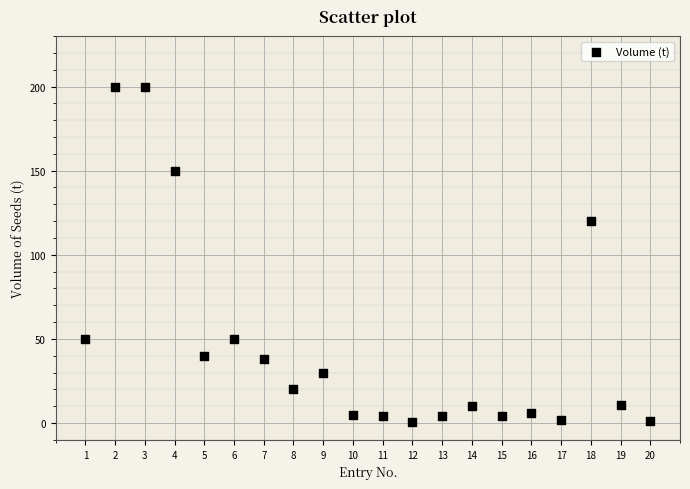

What is the range of X values (max minus min)?

19.0